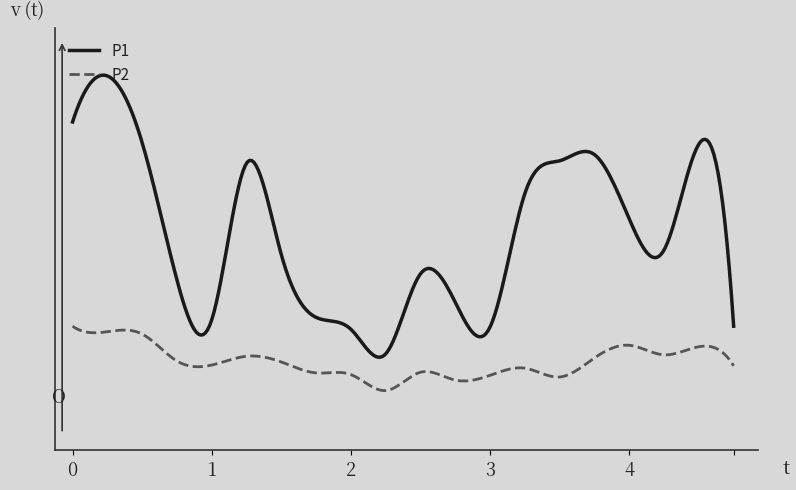

List the series in order of their peak value, lowest first.

P2, P1